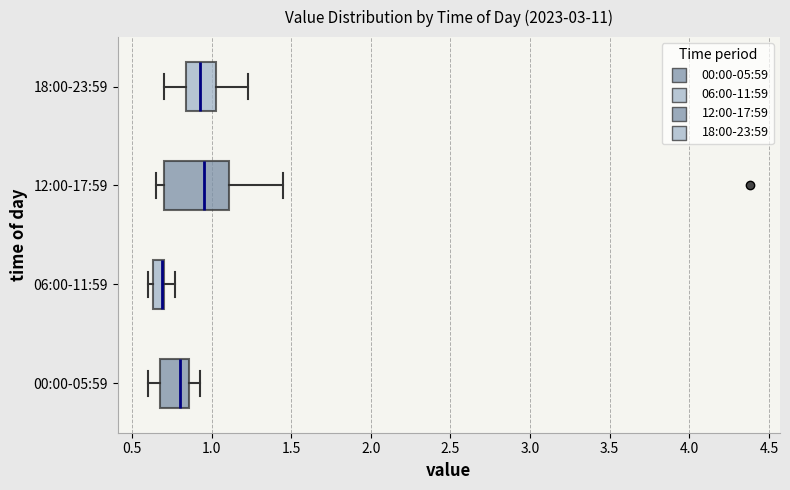

Which box is the widest, from its left edge to its right edge?

12:00-17:59